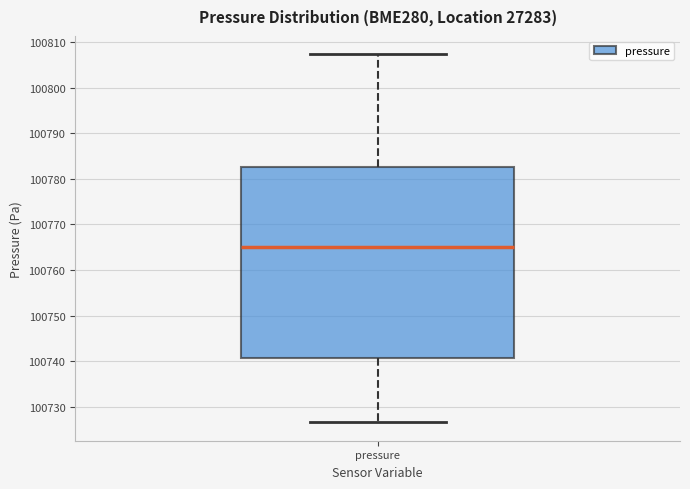

Transcribe this box plot: give where the median line is, the range the box spans, and where the two whiskers end, as read against the y-axis. The values are not printed on the chart, so give them approximately, as read against the axis.

median 100765, box 100741 to 100783, whiskers 100727 to 100807